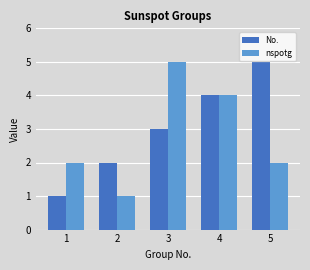

Rank the categories by No. value from lowest to highest.

1, 2, 3, 4, 5